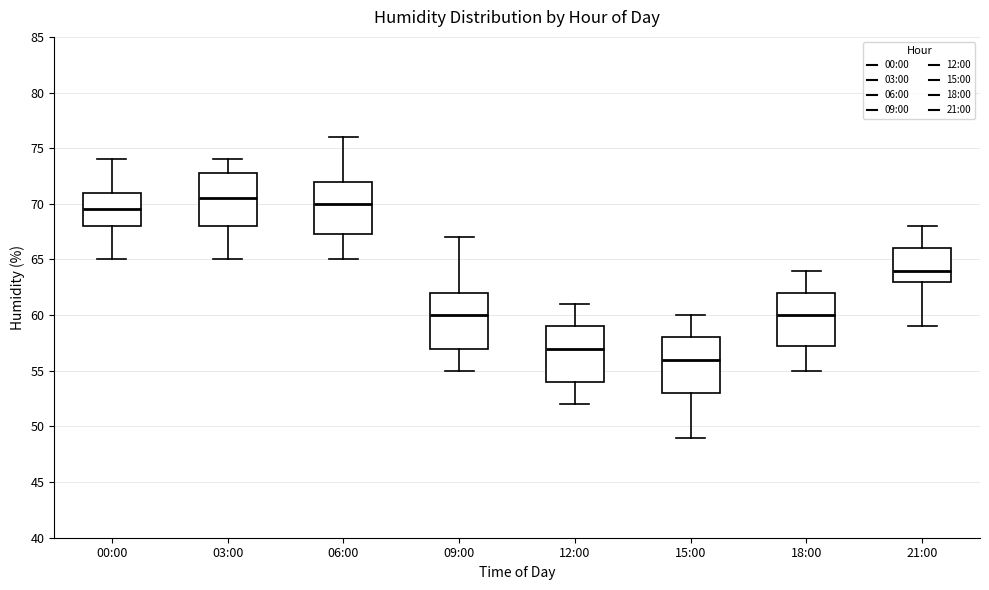

Reading left to right, transcribe this box plot: for each box, give where its median line is, the range the box spans, and where its two whiskers end, as read against the y-axis. The values are not printed on the chart, so give them approximately, as read against the axis.

00:00: median 69.5, box 68.0 to 71.0, whiskers 65.0 to 74.0
03:00: median 70.5, box 68.0 to 73.0, whiskers 65.0 to 74.0
06:00: median 70.0, box 67.5 to 72.0, whiskers 65.0 to 76.0
09:00: median 60.0, box 57.0 to 62.0, whiskers 55.0 to 67.0
12:00: median 57.0, box 54.0 to 59.0, whiskers 52.0 to 61.0
15:00: median 56.0, box 53.0 to 58.0, whiskers 49.0 to 60.0
18:00: median 60.0, box 57.5 to 62.0, whiskers 55.0 to 64.0
21:00: median 64.0, box 63.0 to 66.0, whiskers 59.0 to 68.0